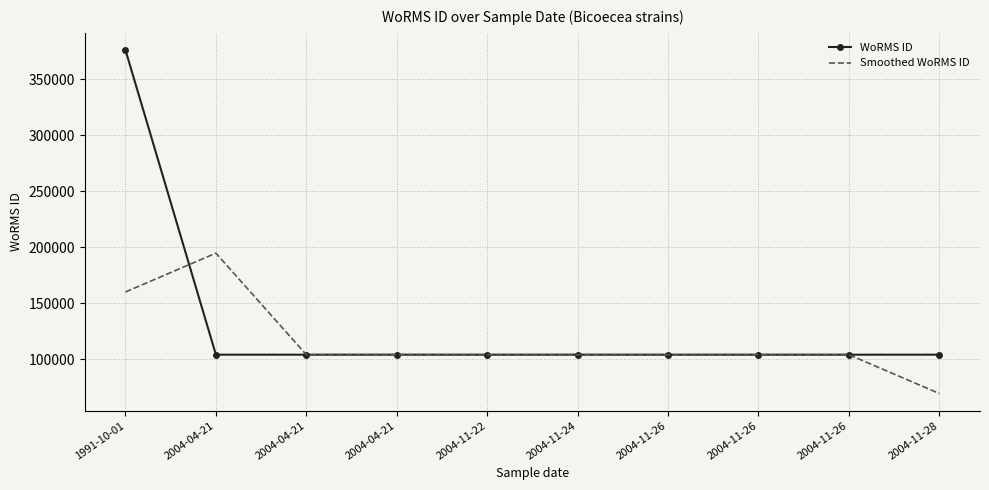

What are all the series names shown in the legend?

WoRMS ID, Smoothed WoRMS ID